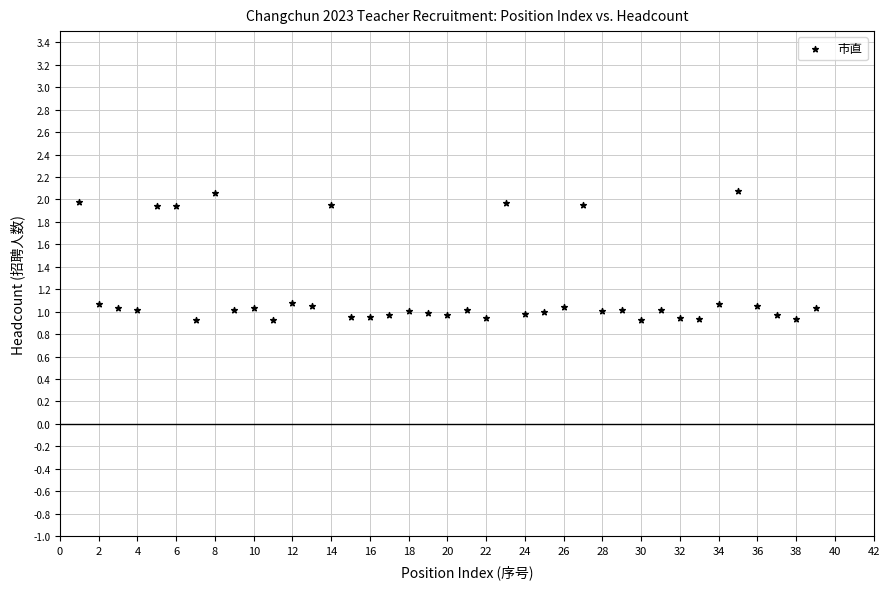

What is the range of X values (max minus min)?

38.0